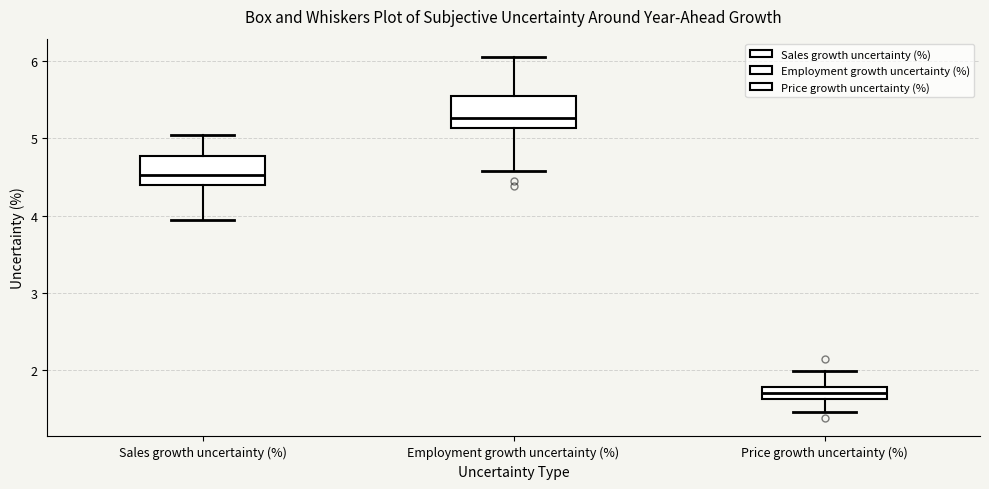

Which box has the lowest median line?

Price growth uncertainty (%)